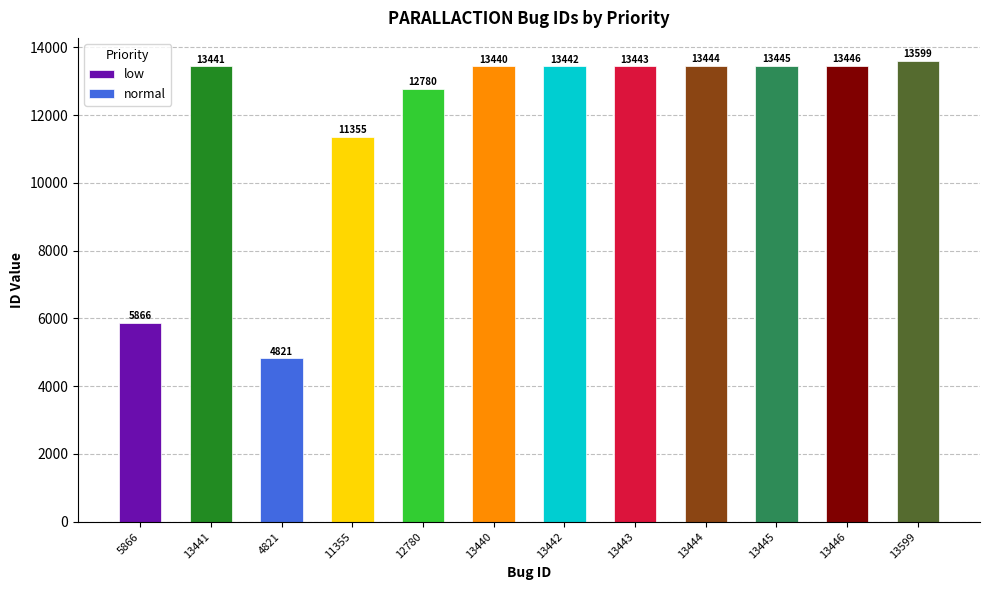

Reading right to left, what are all the values shown in this chart?

13599=13599	13446=13446	13445=13445	13444=13444	13443=13443	13442=13442	13440=13440	12780=12780	11355=11355	4821=4821	13441=13441	5866=5866